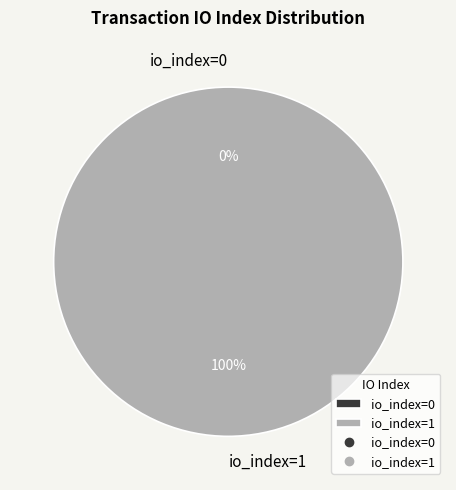

To the nearest percent, what is the difference between the largest and smallest slice percentages?

100%